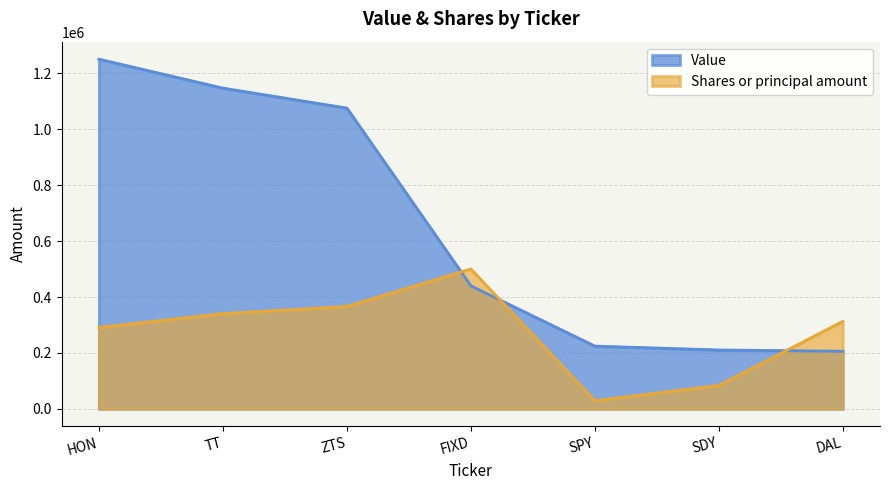

List the series in order of their overall mean, highest first.

Value, Shares or principal amount